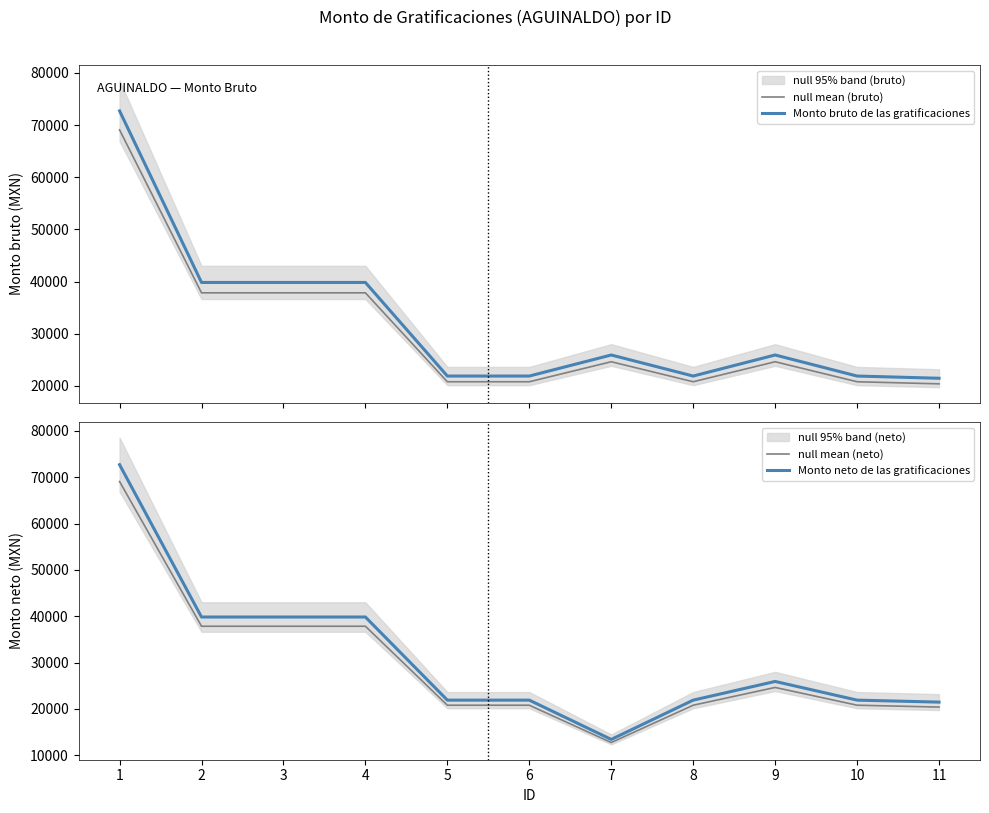

What is the difference between the null mean (neto) values at 2 and 9?

13215.9